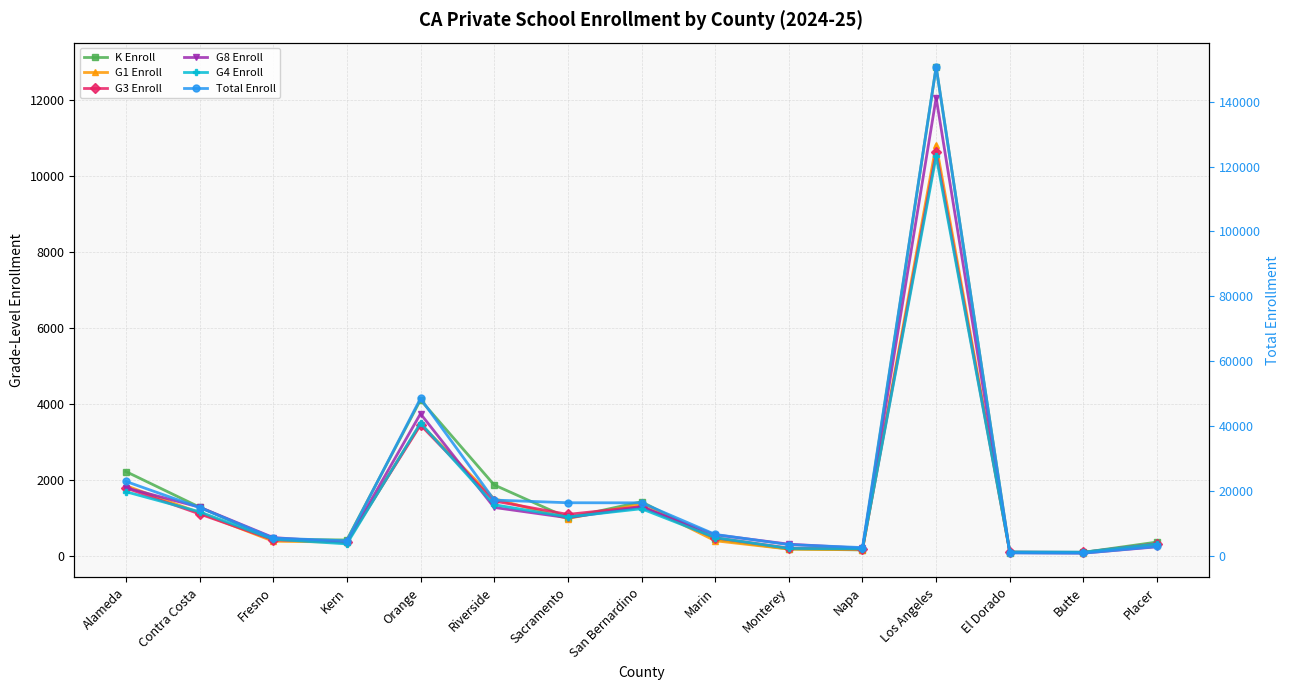

What is the label of the 3rd point from the right?

El Dorado